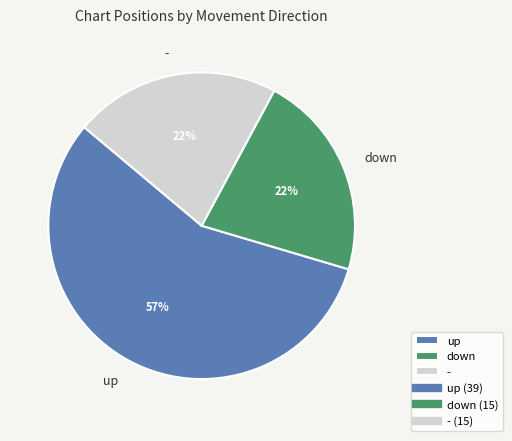

To the nearest percent, what percentage of the pie is down?

22%